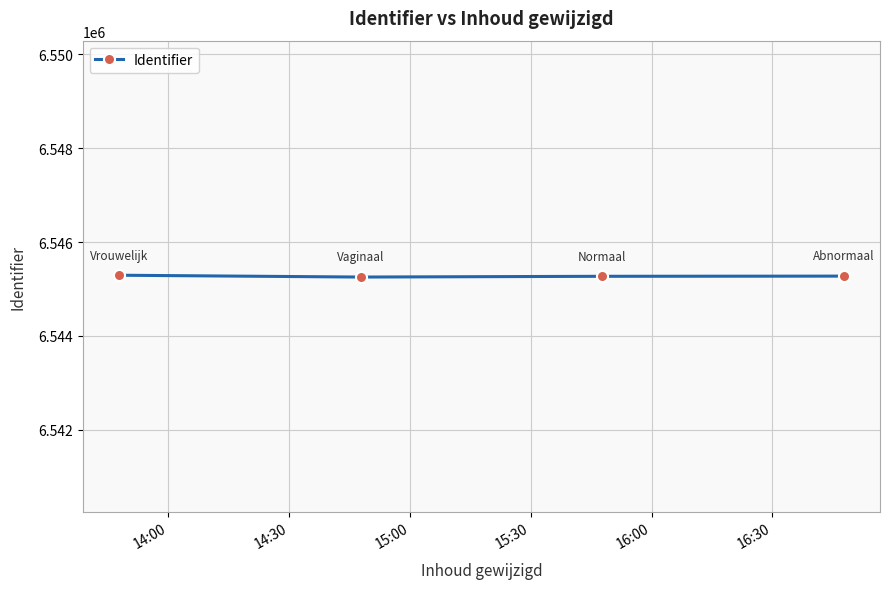

What is the value of the 3rd point from the left?

6545270